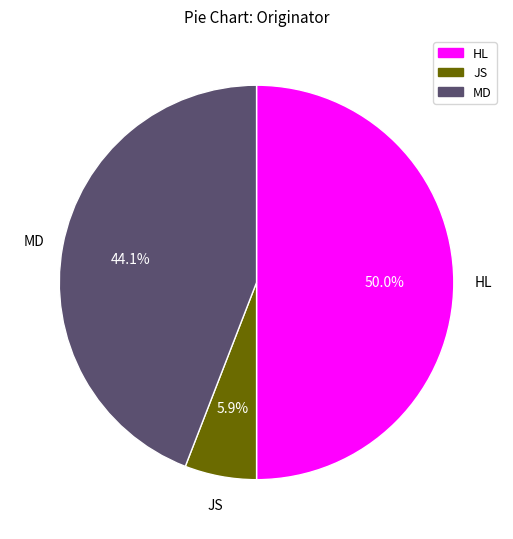

True or false: HL accounts for 42% of the total.

False